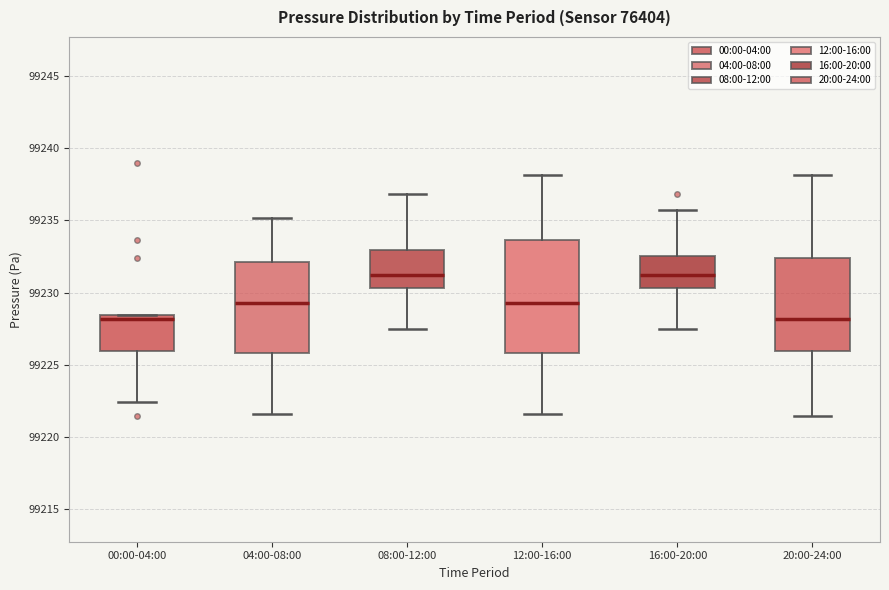

Reading left to right, read every box against the y-axis: the position of its median line, the range the box covers, and the ends of its whiskers. The values are not printed on the chart, so give them approximately, as read against the axis.

00:00-04:00: median 99228.0, box 99226.0 to 99228.5, whiskers 99222.5 to 99228.5
04:00-08:00: median 99229.5, box 99226.0 to 99232.0, whiskers 99221.5 to 99235.0
08:00-12:00: median 99231.5, box 99230.5 to 99233.0, whiskers 99227.5 to 99237.0
12:00-16:00: median 99229.5, box 99226.0 to 99233.5, whiskers 99221.5 to 99238.0
16:00-20:00: median 99231.5, box 99230.5 to 99232.5, whiskers 99227.5 to 99235.5
20:00-24:00: median 99228.0, box 99226.0 to 99232.5, whiskers 99221.5 to 99238.0